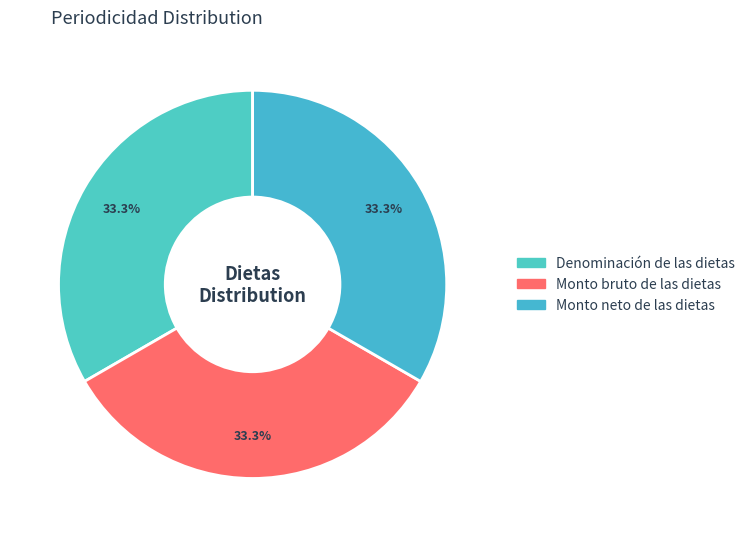

How many slices are in this pie chart?

3